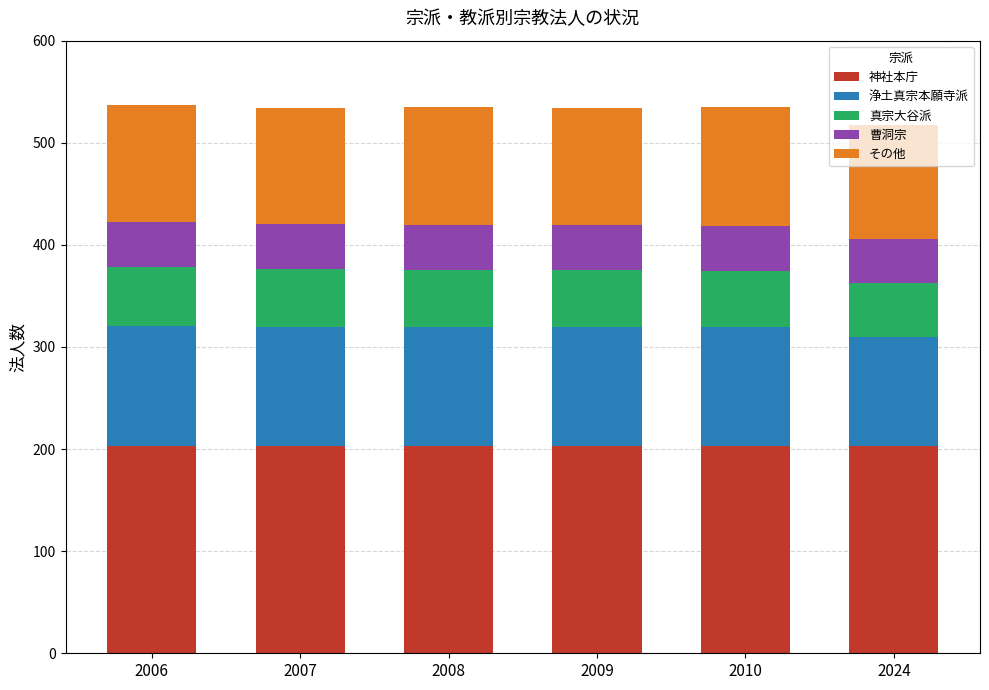

What is the total value across all series at 2008?

535